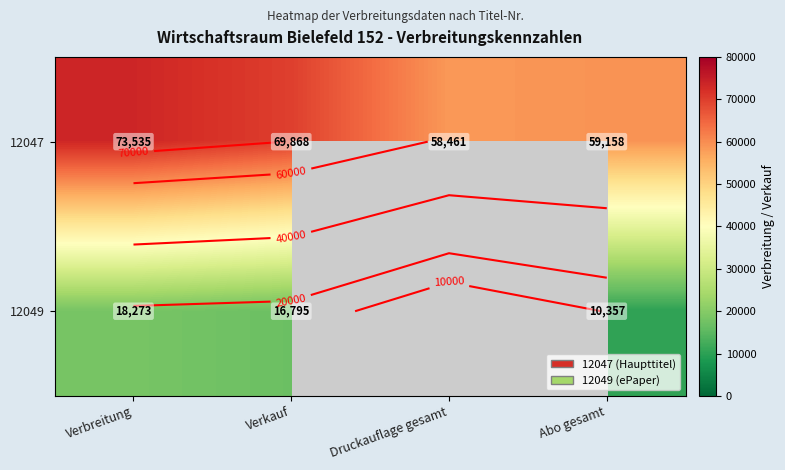

At how many categories does at least one series exceed 39127?

4